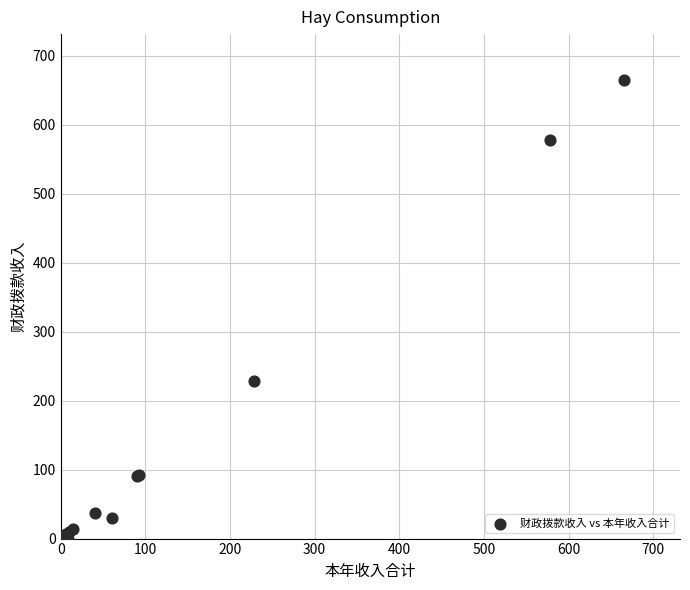

What Y value in the scatter plot is closest to 332?

228.5